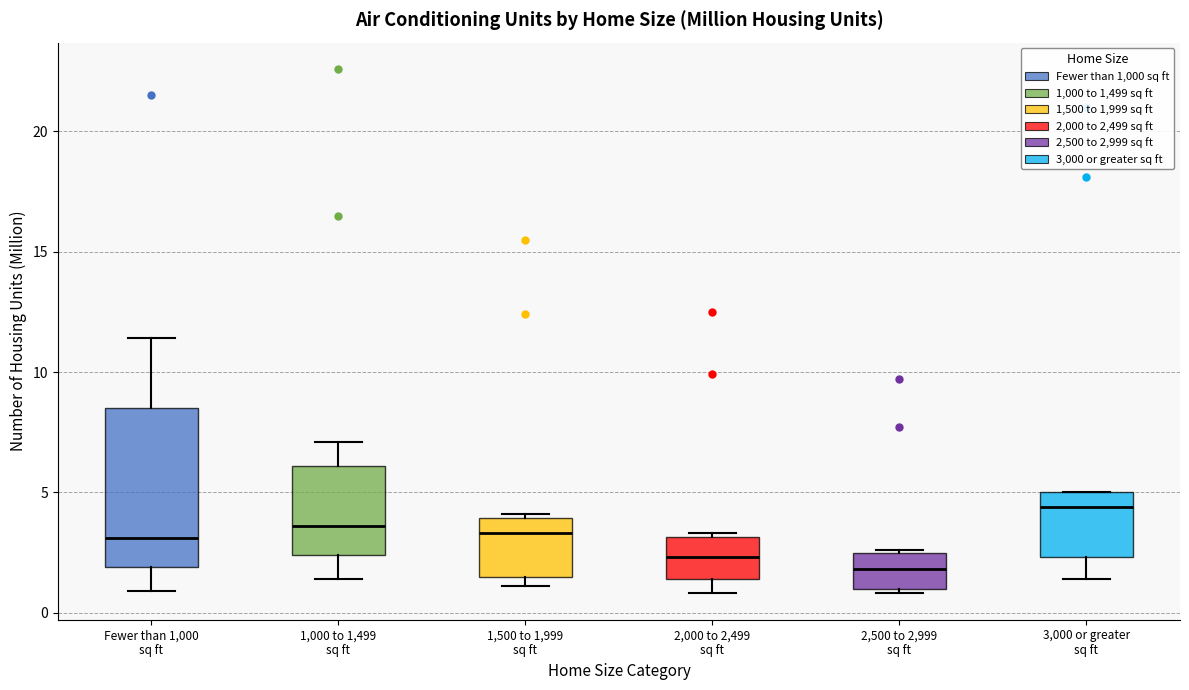

Where is the lower edge of the box for Fewer than 1,000 sq ft on the y-axis? The values are not printed on the chart, so give them approximately, as read against the axis.

2.0